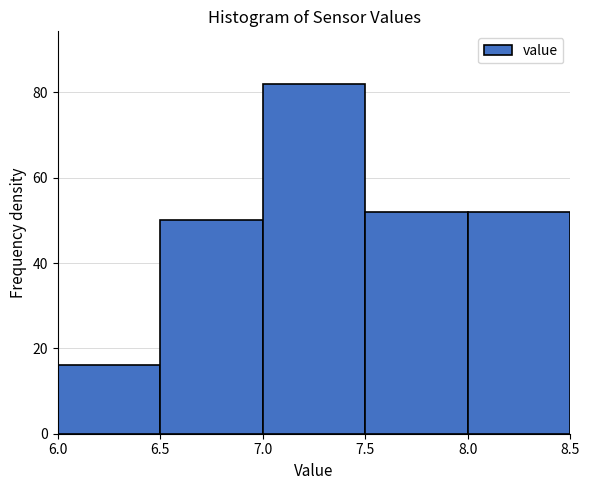

How tall is the bar that spans 8.0 to 8.5 on the x-axis? The values are not printed on the chart, so give them approximately, as read against the axis.

52